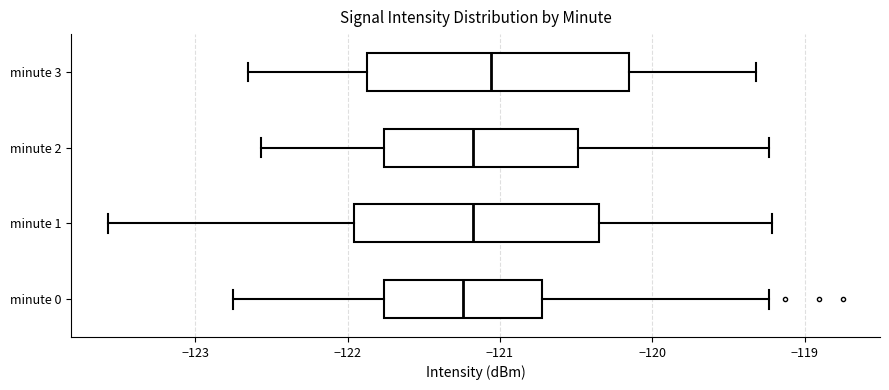

Where does the right whisker of the box for minute 3 end on the x-axis? The values are not printed on the chart, so give them approximately, as read against the axis.

-119.3